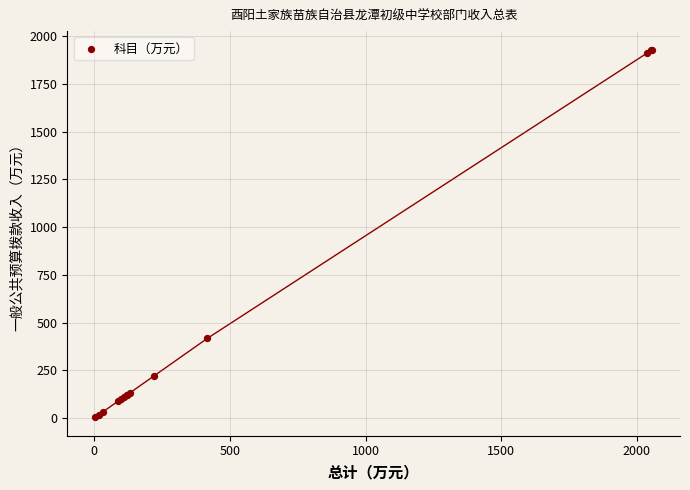

What Y value in the scatter plot is closest to 966?

417.3